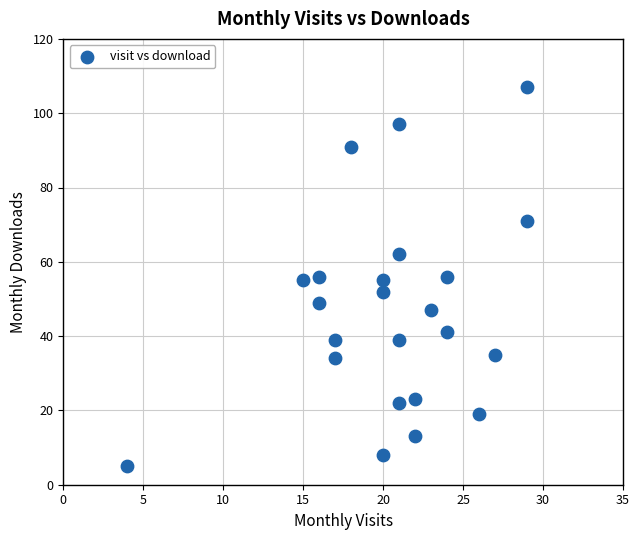

What is the range of X values (max minus min)?

25